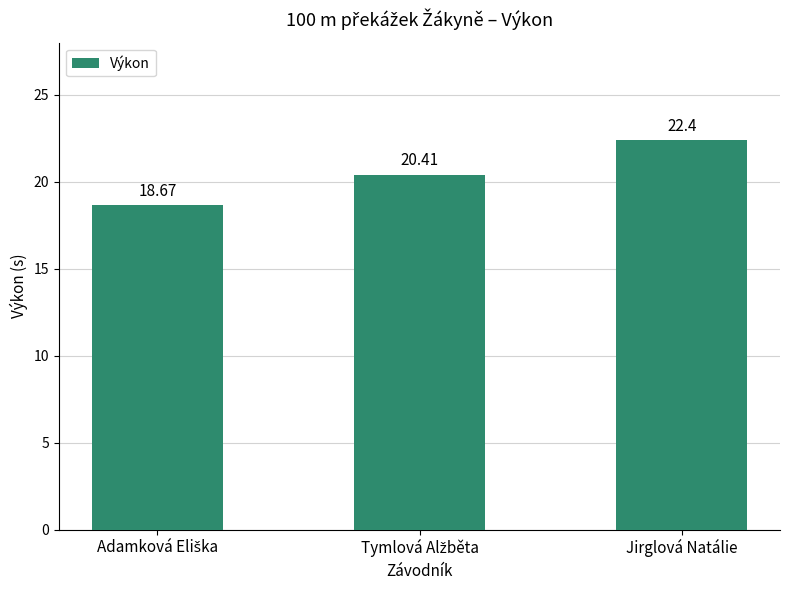

What is the label of the 3rd bar from the left?

Jirglová Natálie